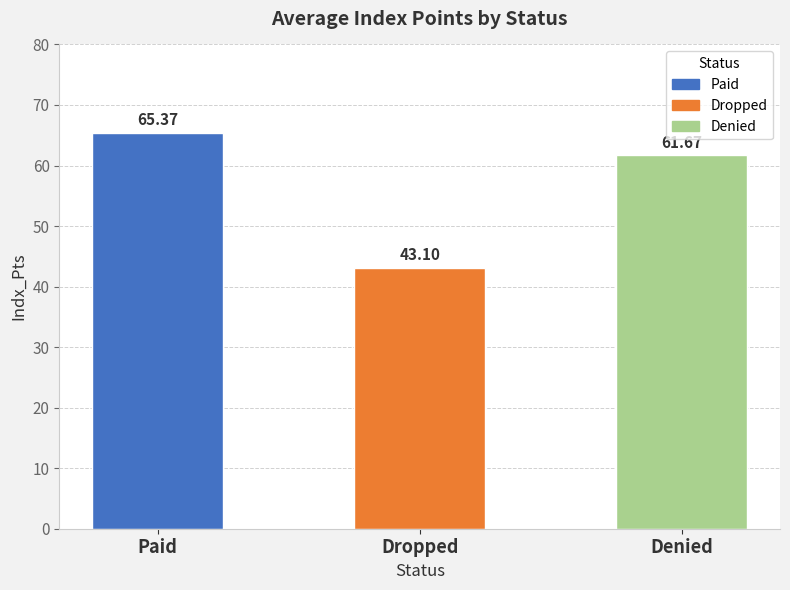

How many bars are there in total?

3